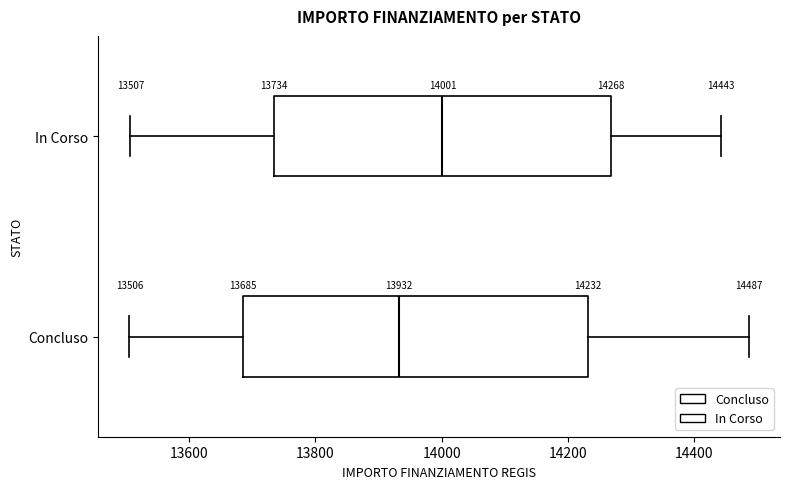

Which box's median line is the furthest to the right?

In Corso